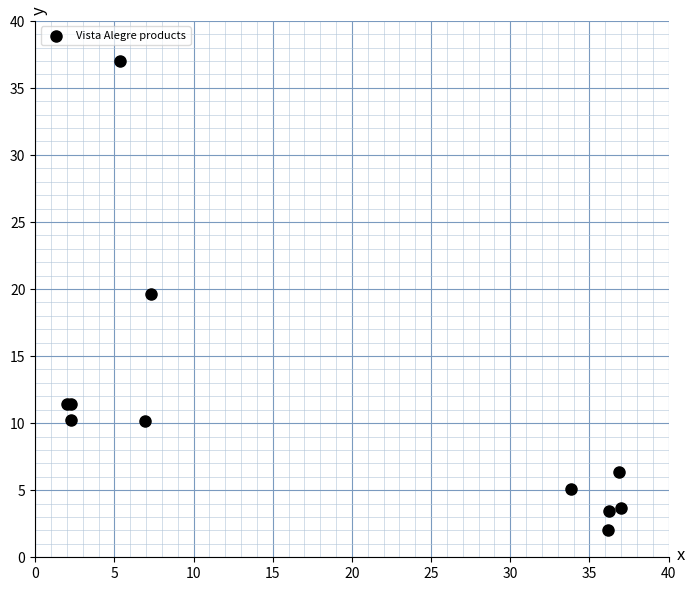

What Y value in the scatter plot is closest to 19?

19.6